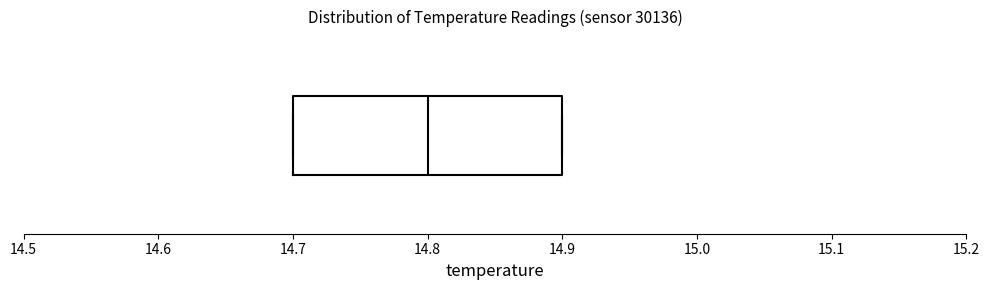

Where does the median line of the box sit on the x-axis? The values are not printed on the chart, so give them approximately, as read against the axis.

14.8